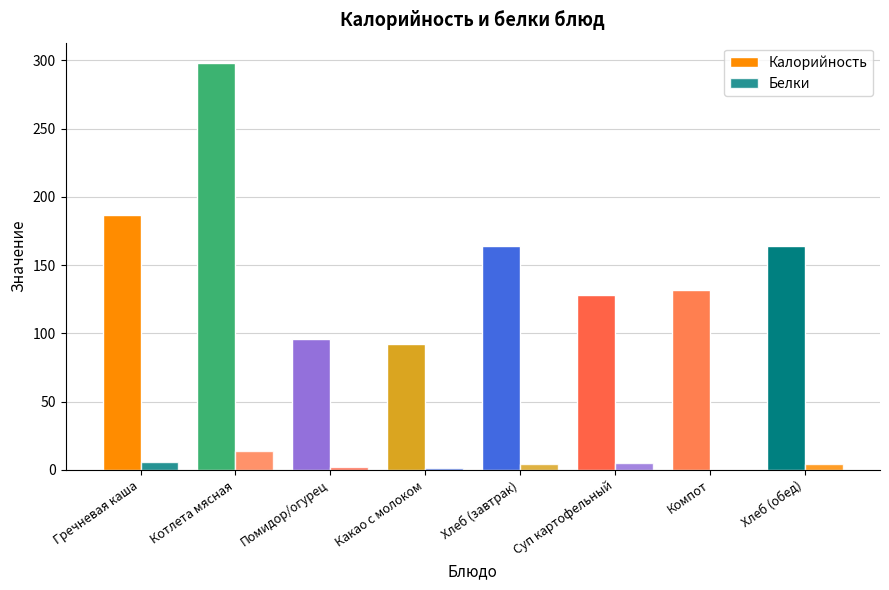

Count the number of data series in this chart.

2